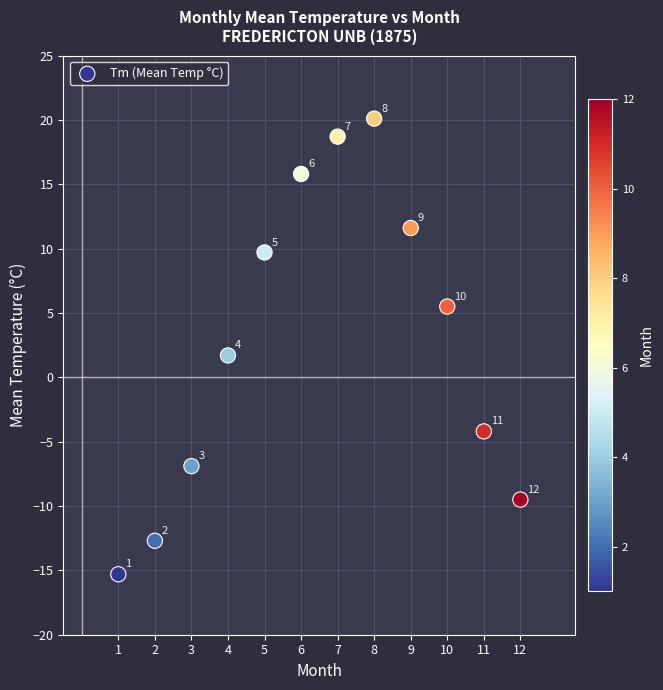

What is the average Y value?

2.9